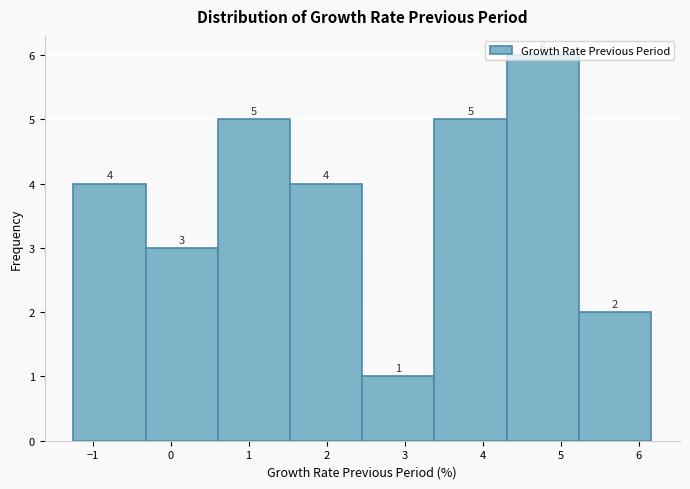

Reading left to right, list every bar in this chart as the range it spans on the x-axis followed by its height. The bar edges are not printed on the chart, so give them approximately, as read against the axis.

-1.2 to -0.3: 4
-0.3 to 0.6: 3
0.6 to 1.5: 5
1.5 to 2.5: 4
2.5 to 3.4: 1
3.4 to 4.3: 5
4.3 to 5.2: 6
5.2 to 6.2: 2